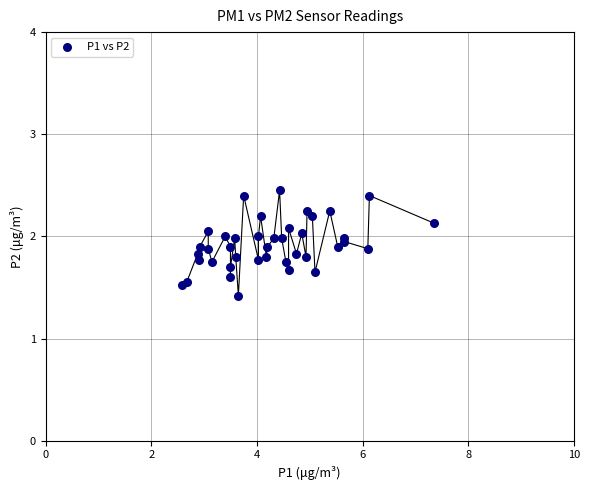

What Y value in the scatter plot is closest to 1?

1.4